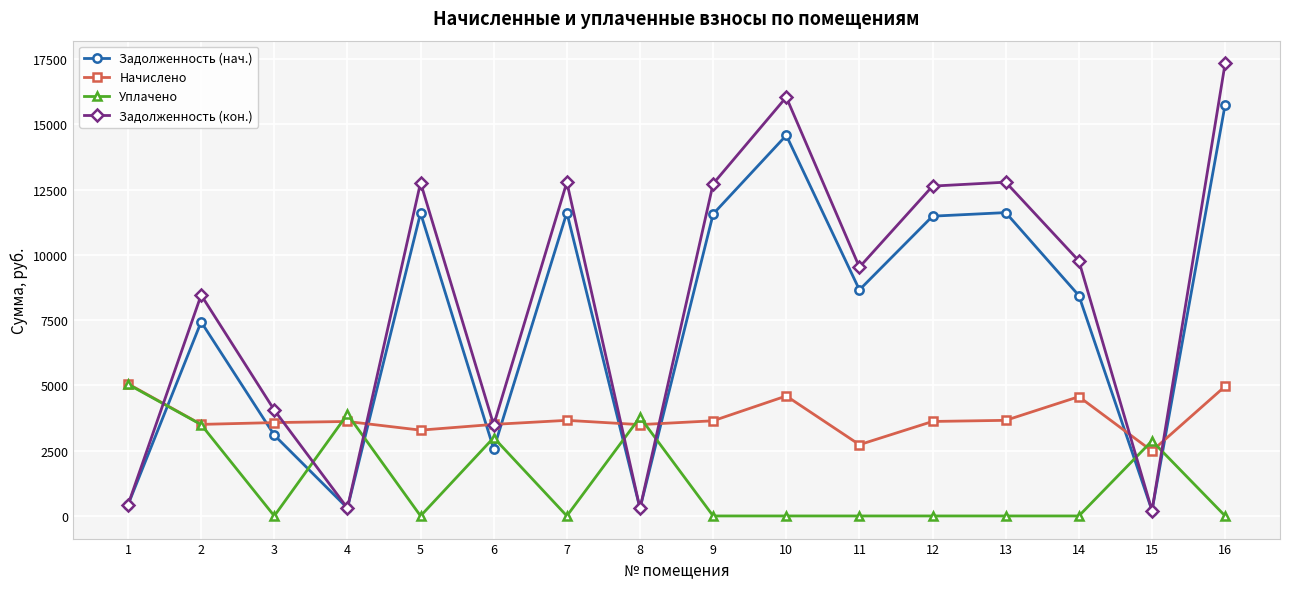

Which series changed the most between 1 and 2?

Задолженность (кон.)